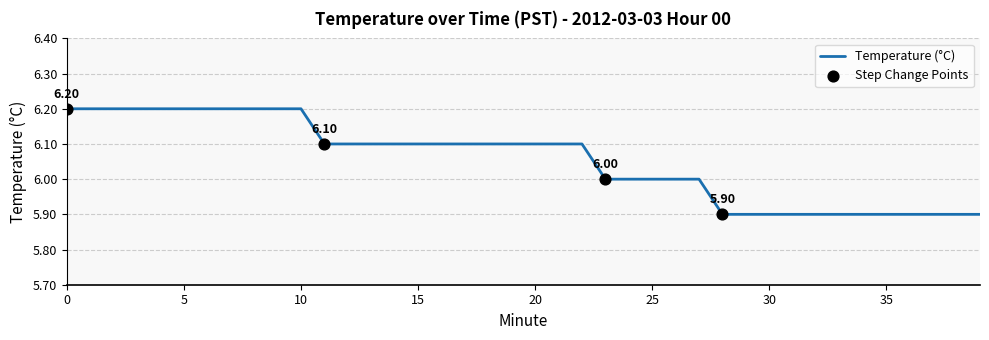

What is the difference between the maximum and minimum values?

0.3